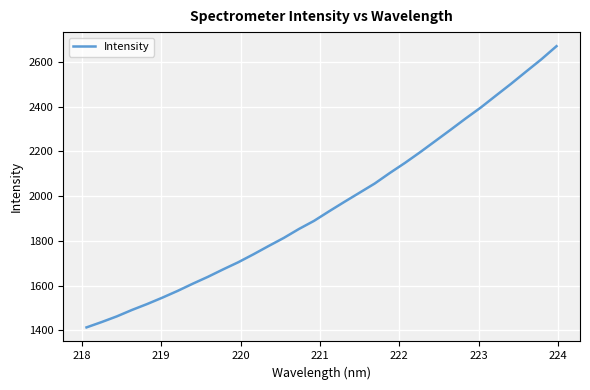

Does the chart have visible grid lines?

Yes